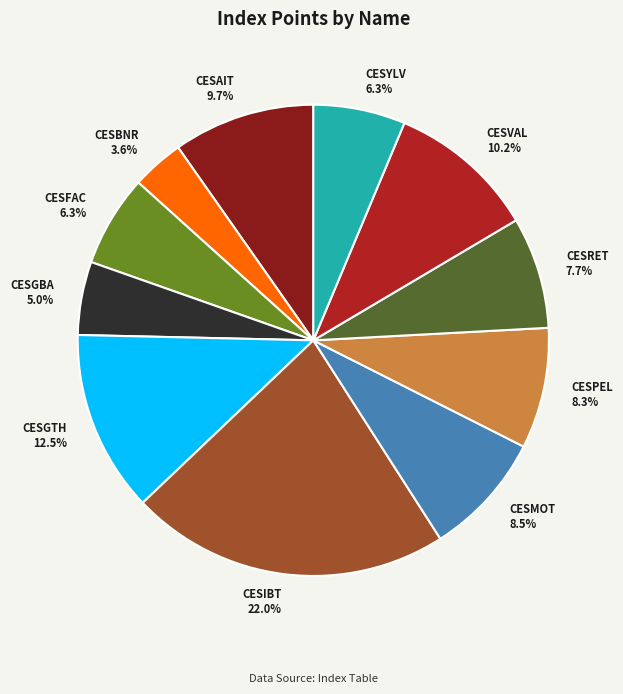

Count the number of slices in the pie.

11